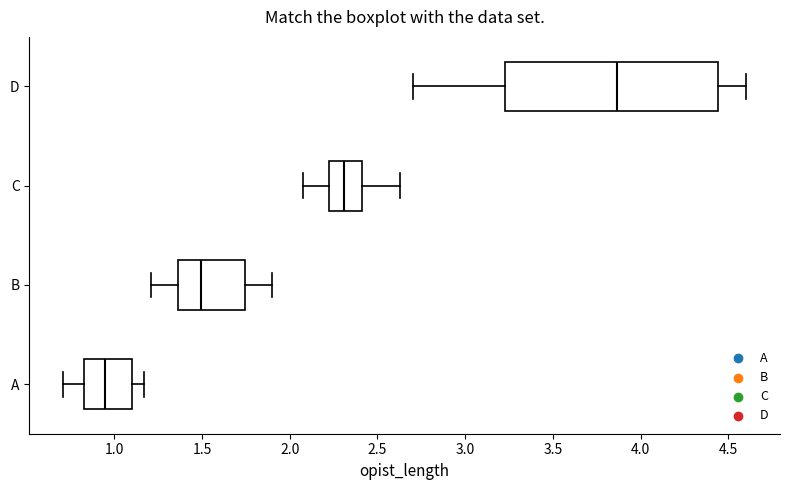

Where does the left whisker of the box for A end on the x-axis? The values are not printed on the chart, so give them approximately, as read against the axis.

0.70